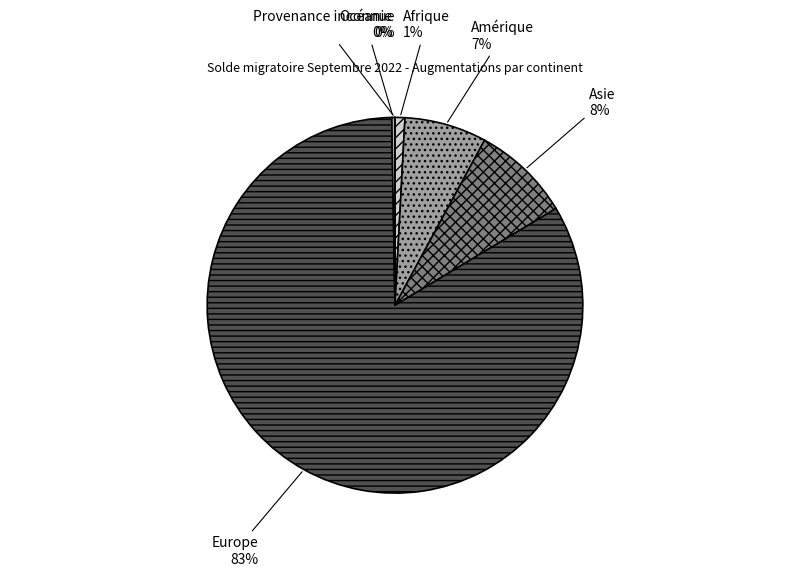

Which has a higher value, Afrique or Amérique?

Amérique